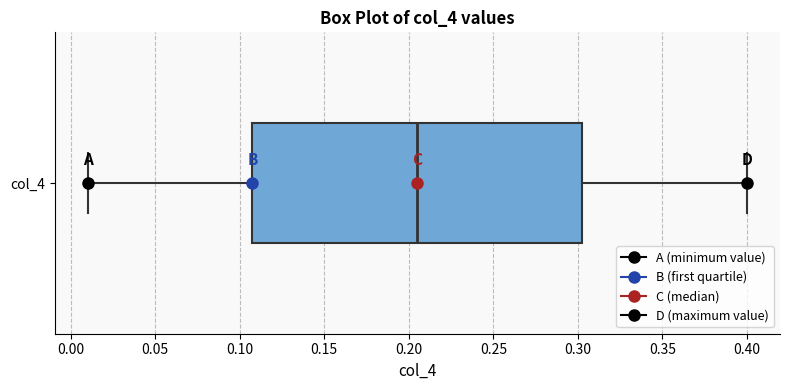

Transcribe this box plot: give where the median line is, the range the box spans, and where the two whiskers end, as read against the x-axis. The values are not printed on the chart, so give them approximately, as read against the axis.

median 0.205, box 0.110 to 0.305, whiskers 0.010 to 0.400